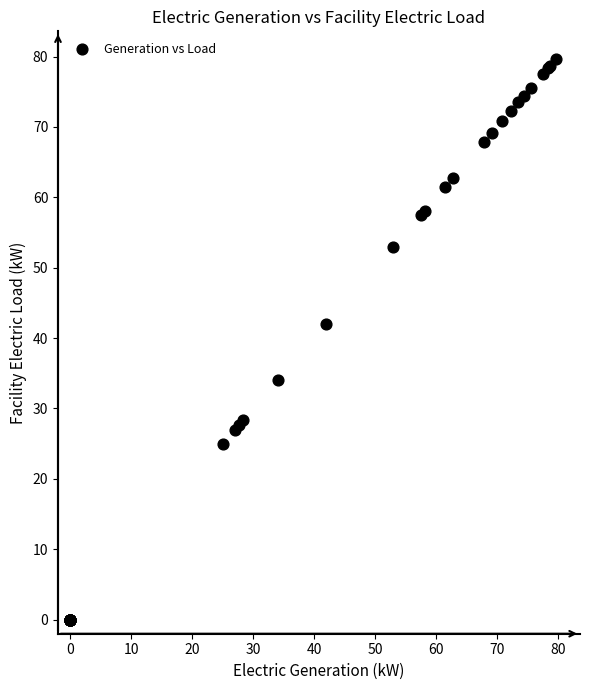

What Y value in the scatter plot is closest to 39?

42.0